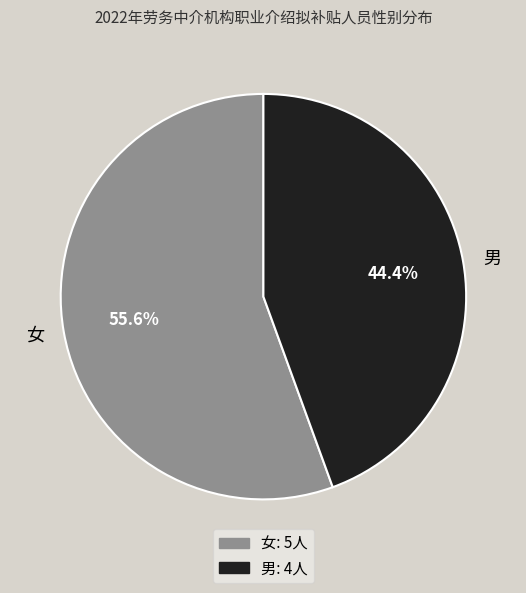

Is the sum of 男 and 女 greater than half?

Yes